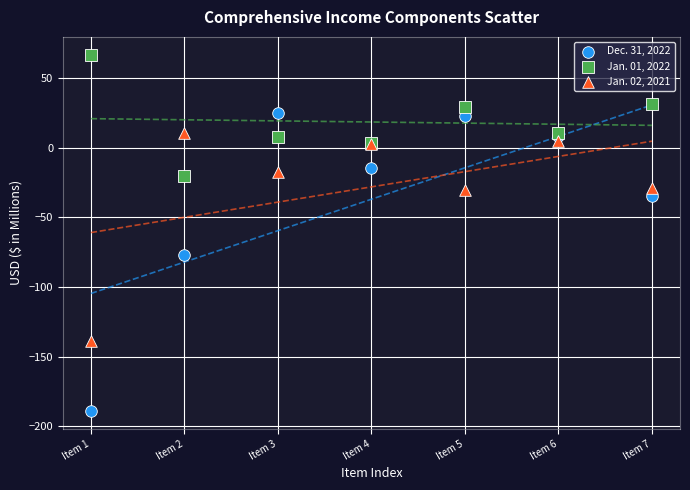

Which series reaches the minimum Y coordinate?

Dec. 31, 2022